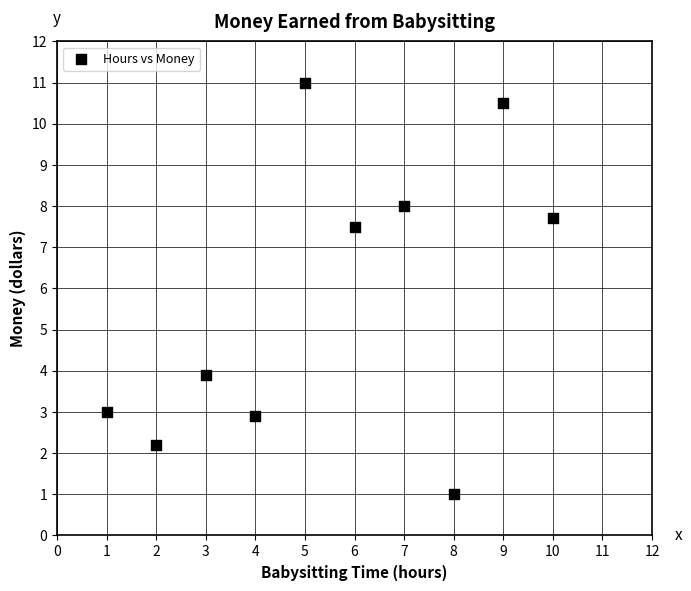

What is the range of X values (max minus min)?

9.0